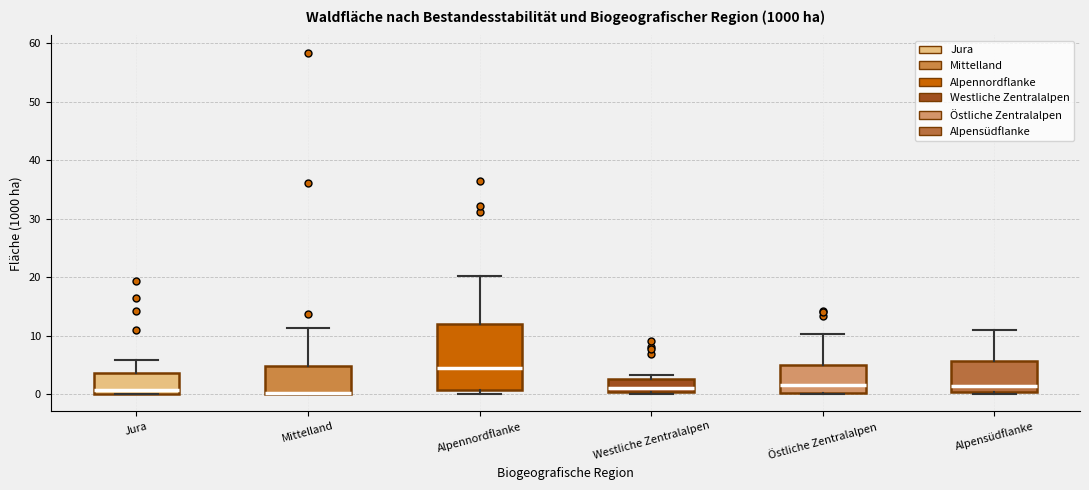

Comparing the boxes themselves (not the whiskers), which one is the tallest?

Alpennordflanke